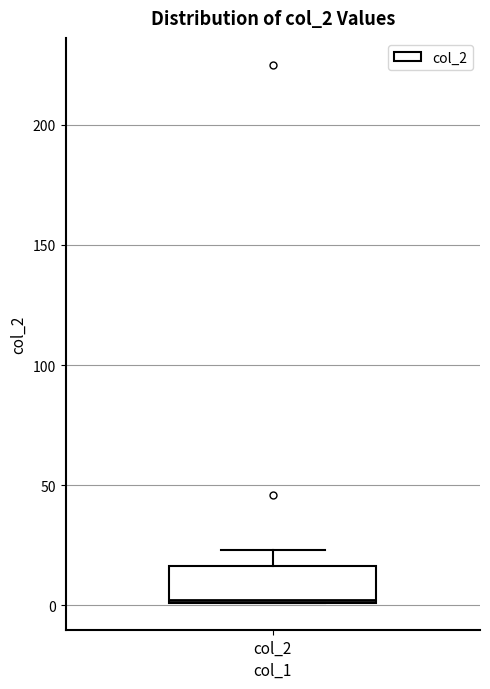

Read this box plot against the y-axis: the position of the median line, the range covered by the box, and the ends of both whiskers. The values are not printed on the chart, so give them approximately, as read against the axis.

median 0, box 0 to 15, whiskers 0 to 25